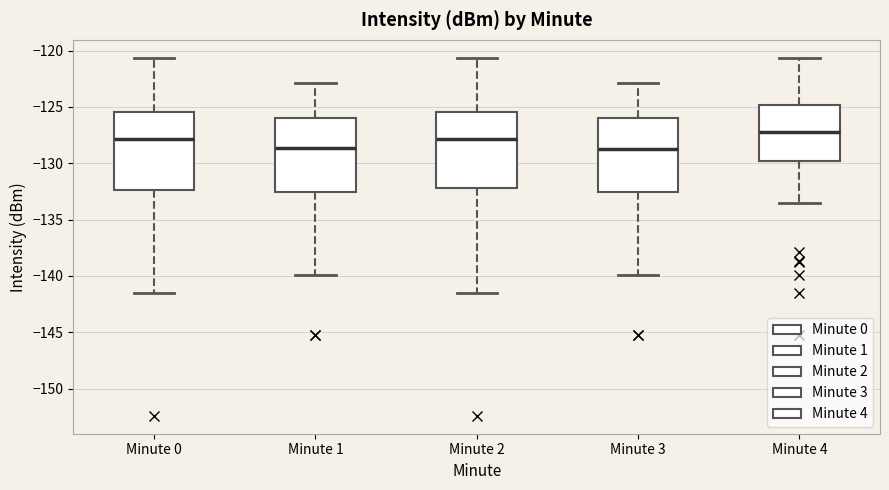

Where does the lower whisker of the box for Minute 0 end on the y-axis? The values are not printed on the chart, so give them approximately, as read against the axis.

-141.5